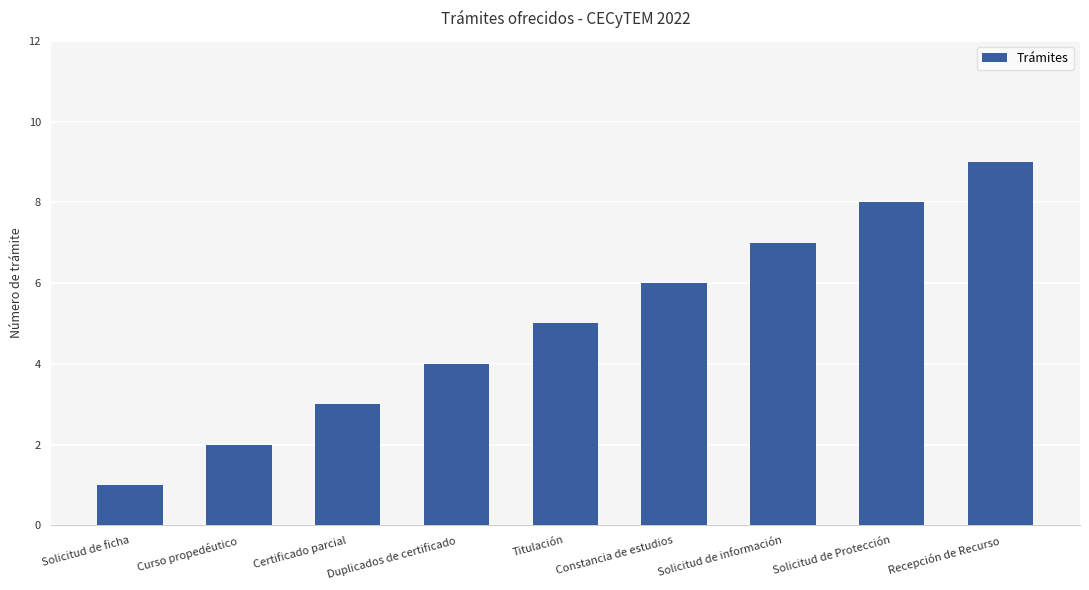

What is the difference between the second highest and minimum values?

7